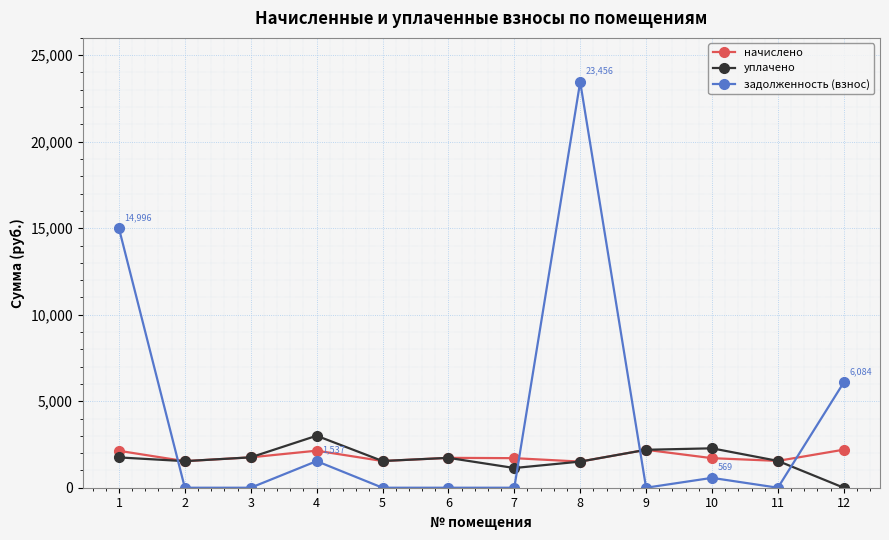

How many values in уплачено are above zero?

11